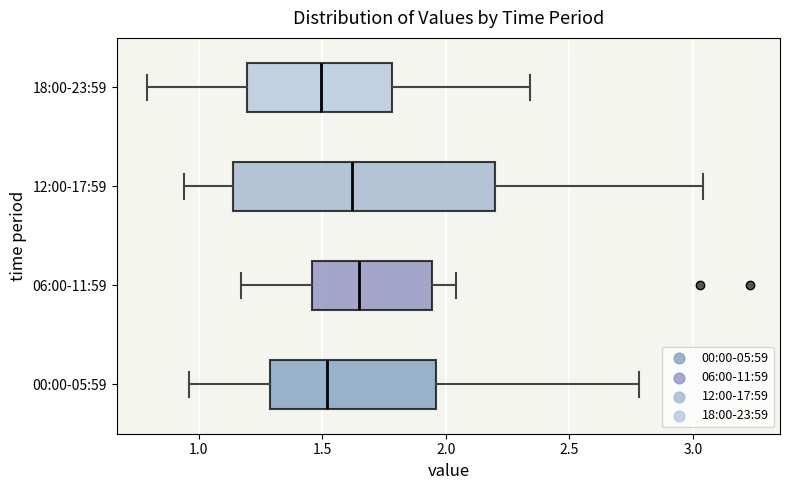

Comparing the boxes themselves (not the whiskers), which one is the widest?

12:00-17:59